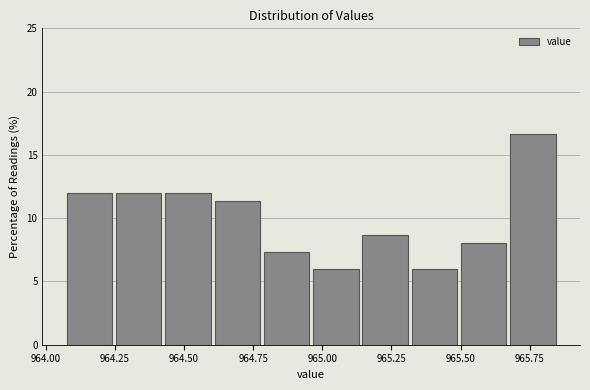

Around what value on the x-axis is the tallest bar? Give the approximate position of its centre, as read against the axis.

965.75